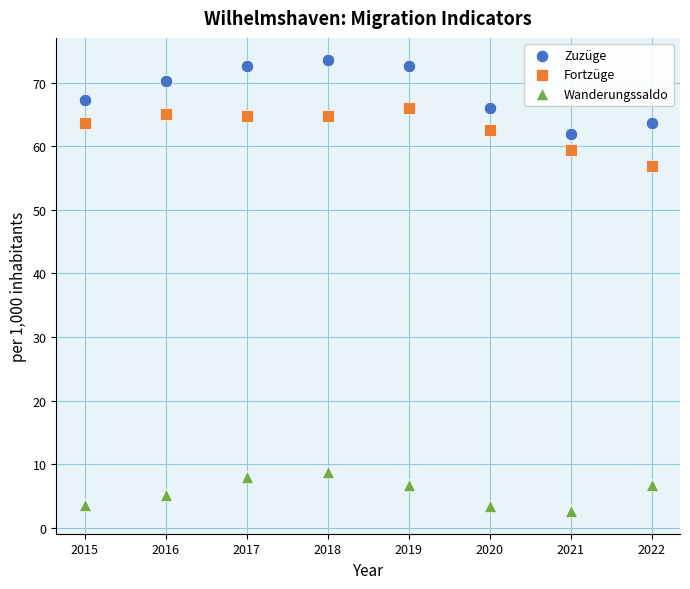

What is the X range (max minus min) for the scatter plot?

7.0